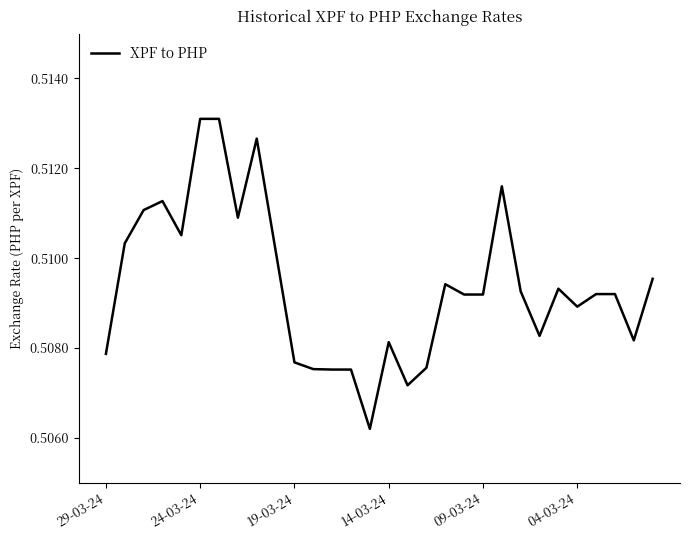

What is the maximum value shown in the chart?

0.5